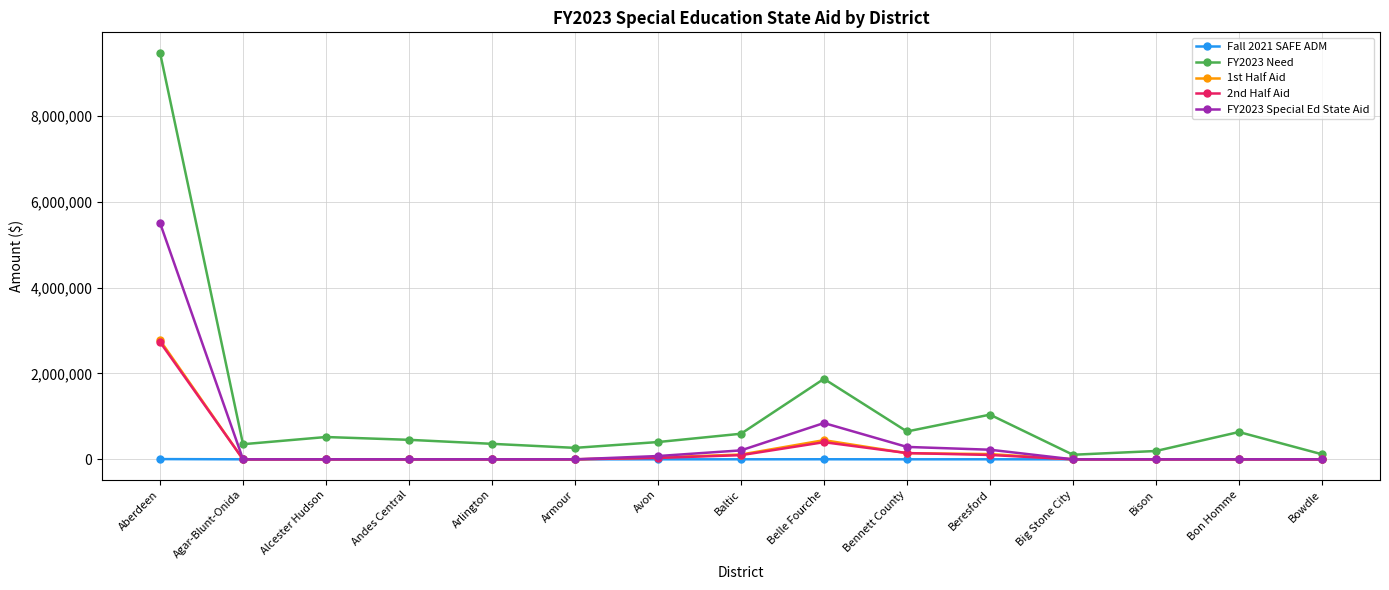

At which label does FY2023 Special Ed State Aid reach its peak?

Aberdeen